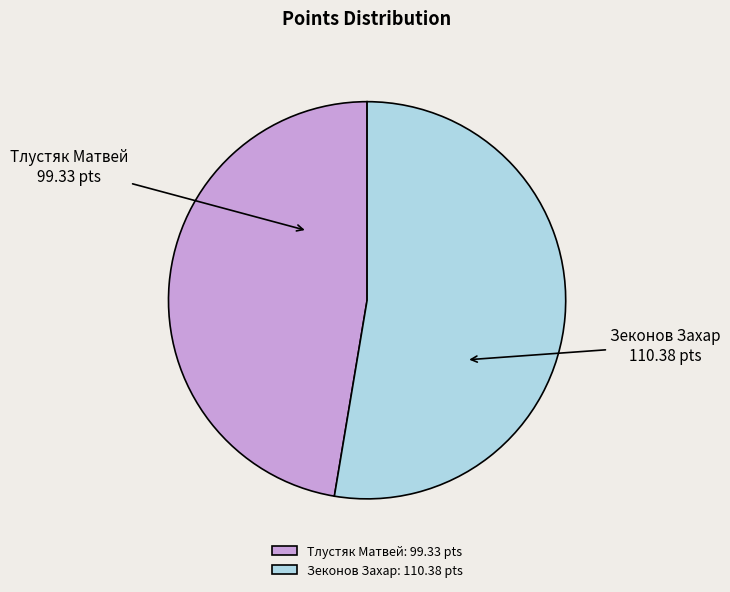

How many slices are in this pie chart?

2